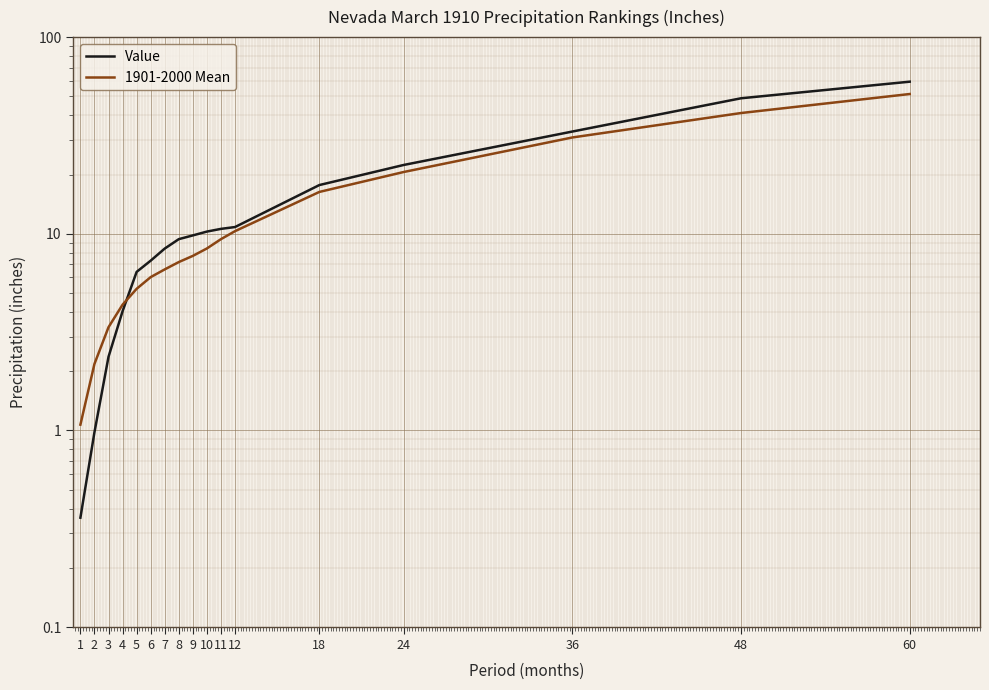

List the series in order of their peak value, highest first.

Value, 1901-2000 Mean